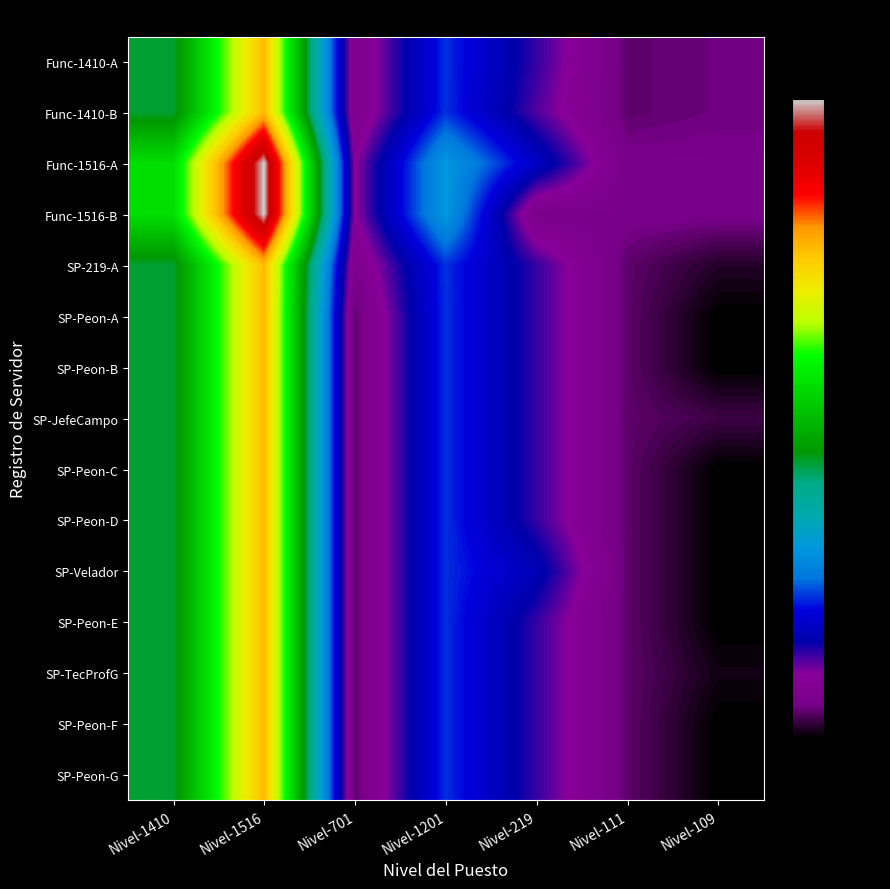

At how many categories does at least one series exceed 28250?

1